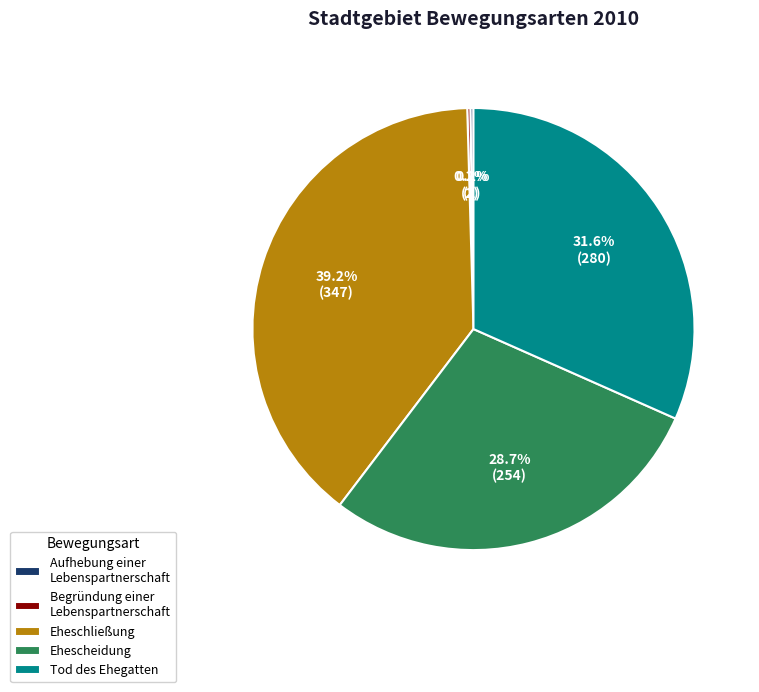

Is there a majority slice in this chart?

No